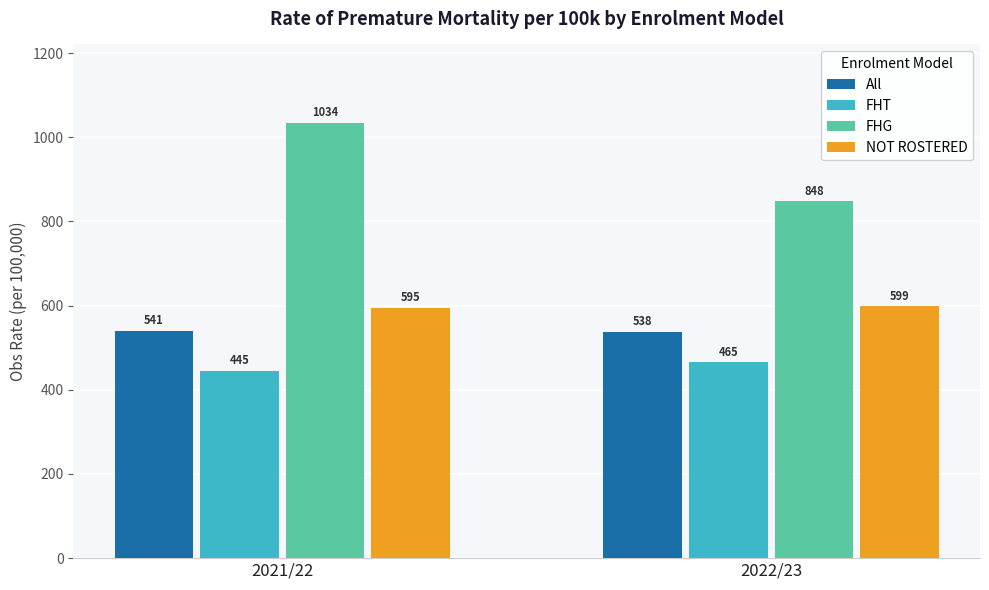

What is the label of the 1st bar from the left?

2021/22